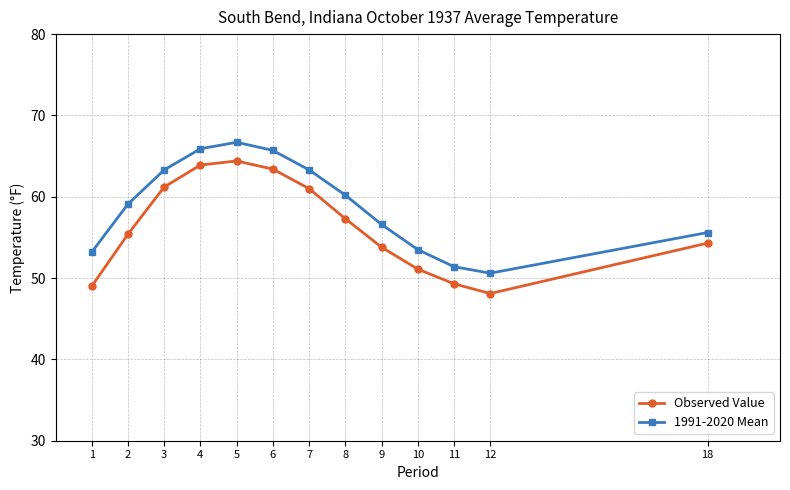

What is the difference between the 1991-2020 Mean values at 5 and 2?

7.6